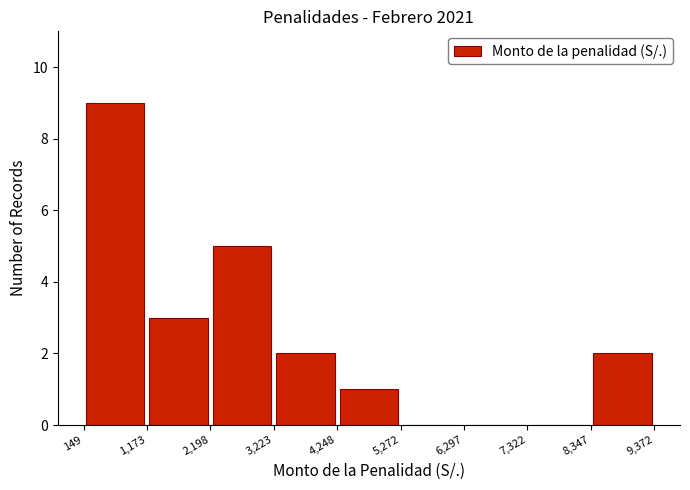

Reading left to right, list every bar in this chart as the range it spans on the x-axis followed by its height. The values are not printed on the chart, so give them approximately, as read against the axis.

149 to 1,173: 9
1,173 to 2,198: 3
2,198 to 3,223: 5
3,223 to 4,248: 2
4,248 to 5,272: 1
5,272 to 6,297: 0
6,297 to 7,322: 0
7,322 to 8,347: 0
8,347 to 9,372: 2